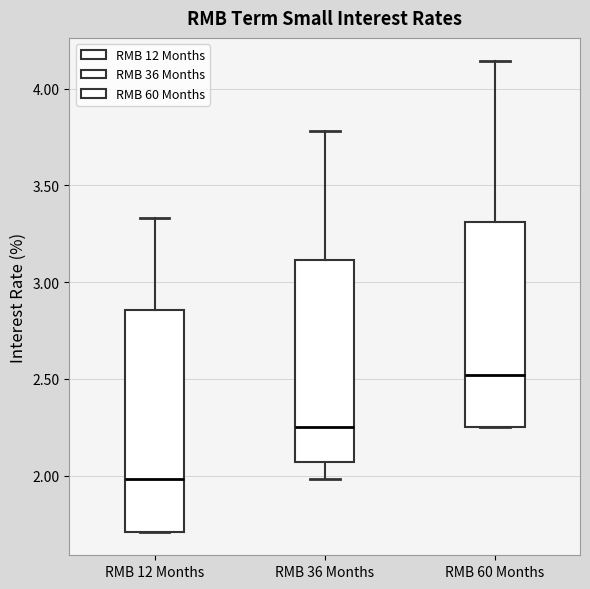

Which box's median line is the highest?

RMB 60 Months